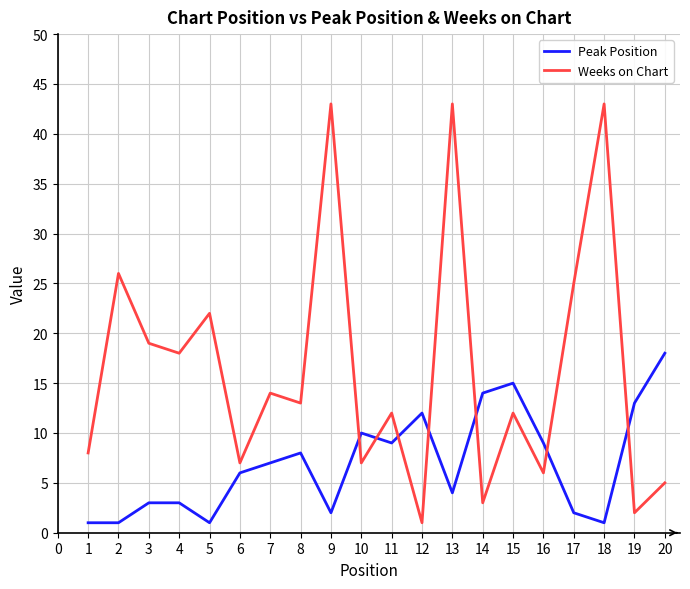

What is the difference between the maximum and minimum values in the Weeks on Chart series?

42